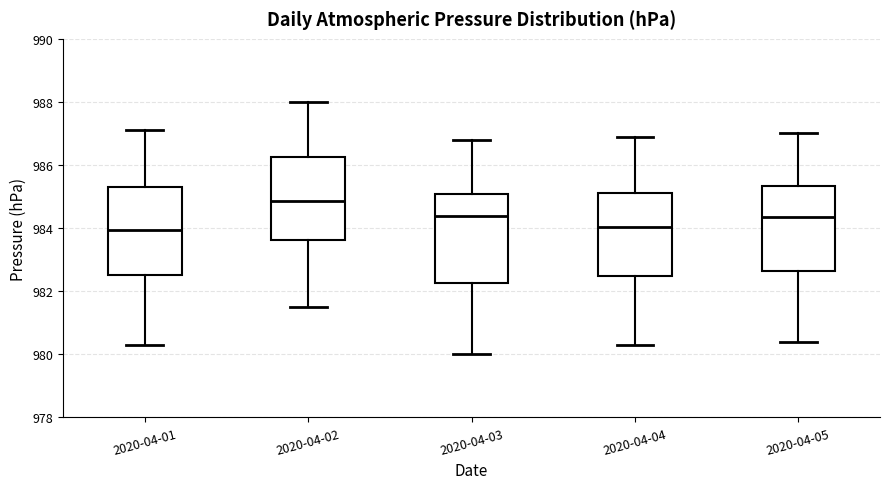

Reading left to right, read every box against the y-axis: the position of its median line, the range the box covers, and the ends of its whiskers. The values are not printed on the chart, so give them approximately, as read against the axis.

2020-04-01: median 984.0, box 982.6 to 985.4, whiskers 980.4 to 987.2
2020-04-02: median 984.8, box 983.6 to 986.2, whiskers 981.6 to 988.0
2020-04-03: median 984.4, box 982.2 to 985.0, whiskers 980.0 to 986.8
2020-04-04: median 984.0, box 982.4 to 985.2, whiskers 980.4 to 987.0
2020-04-05: median 984.4, box 982.6 to 985.4, whiskers 980.4 to 987.0